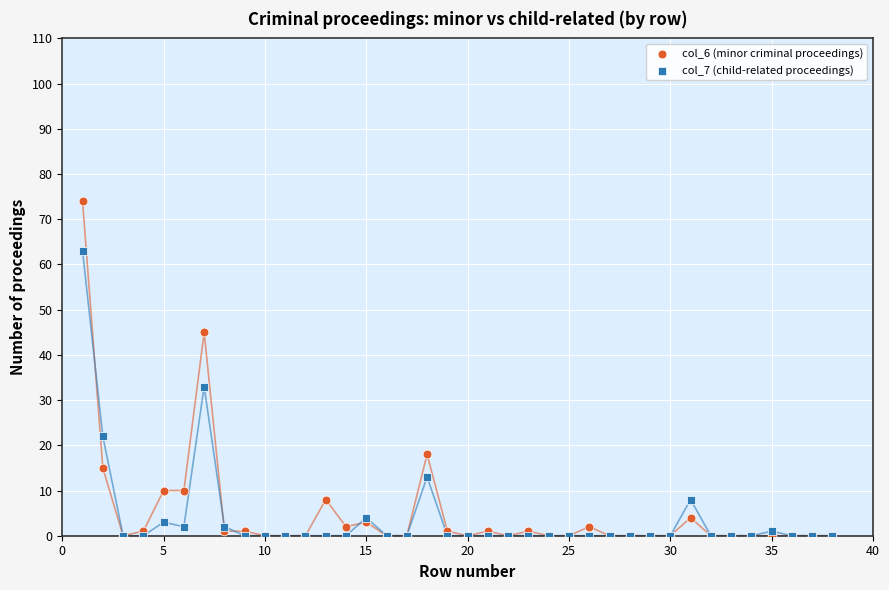

What are all the series names shown in the legend?

col_6 (minor criminal proceedings), col_7 (child-related proceedings)